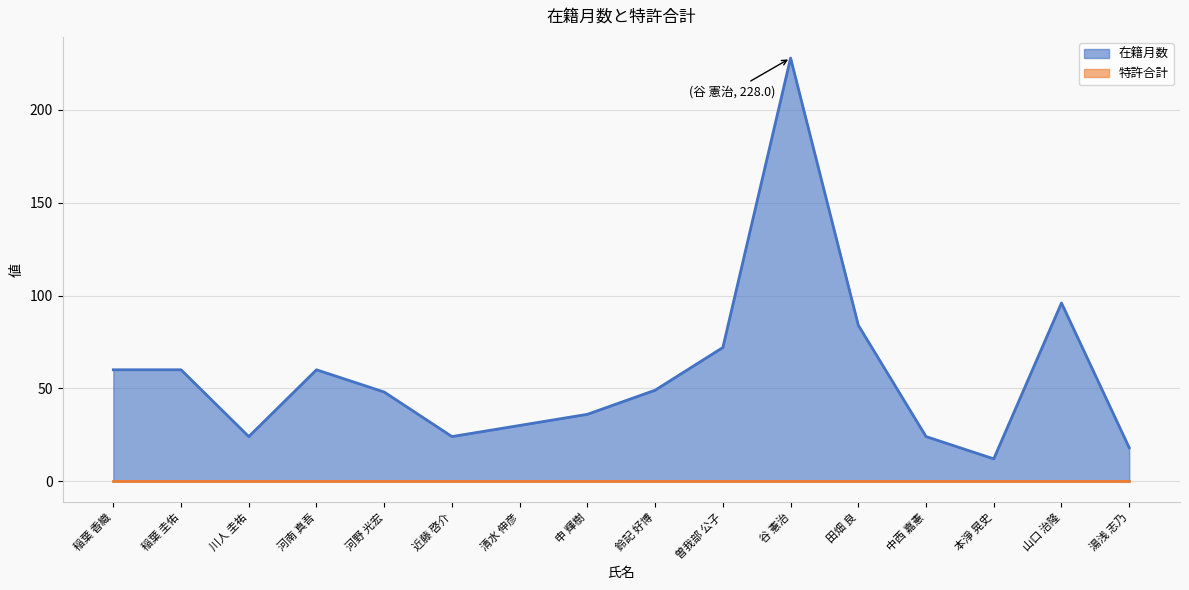

Count the number of data series in this chart.

2